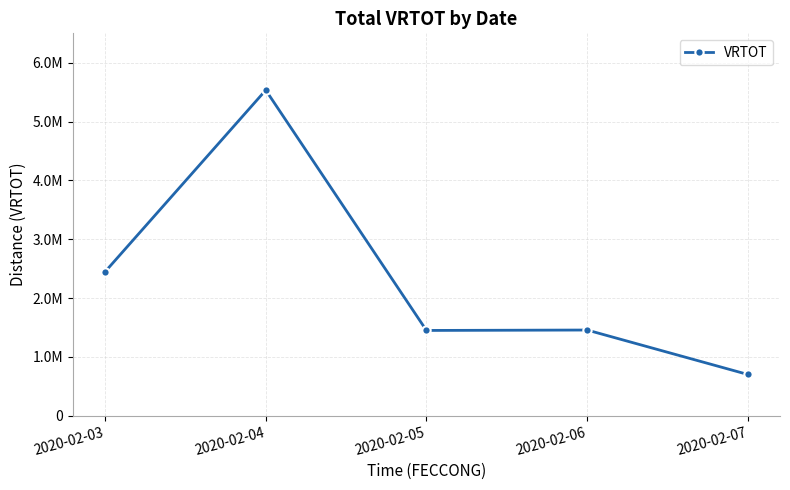

Does the chart have visible grid lines?

Yes